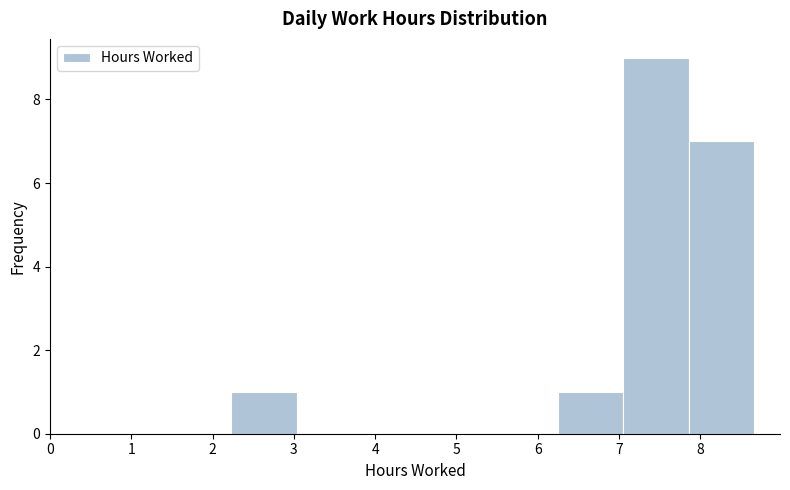

Over which range of the x-axis is the bar tallest?

7.1 to 7.9